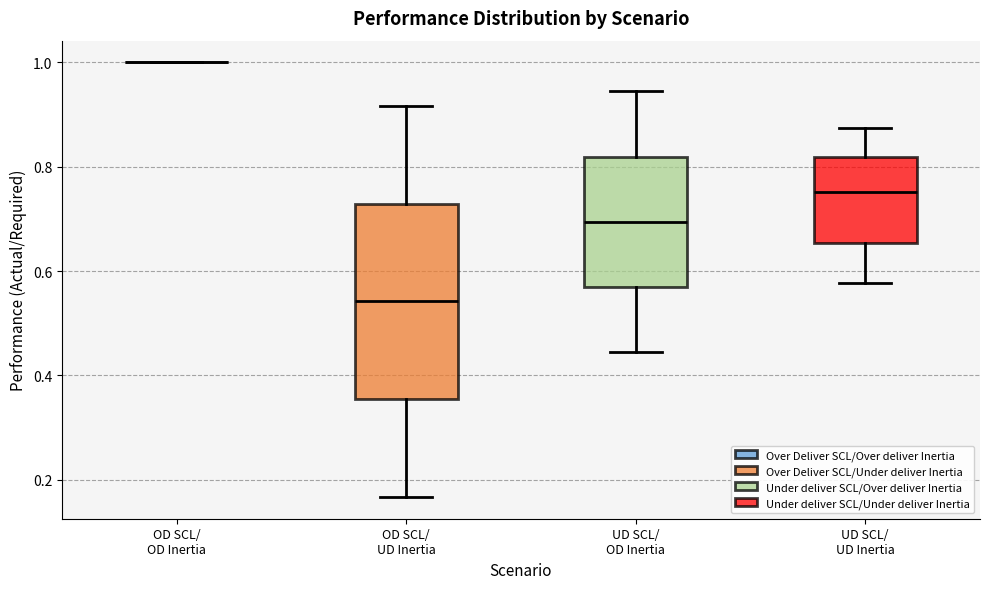

Reading left to right, read every box against the y-axis: the position of its median line, the range the box covers, and the ends of its whiskers. The values are not printed on the chart, so give them approximately, as read against the axis.

OD SCL/ OD Inertia: box collapsed to a line at 1.00, whiskers 1.00 to 1.00
OD SCL/ UD Inertia: median 0.54, box 0.36 to 0.72, whiskers 0.16 to 0.92
UD SCL/ OD Inertia: median 0.70, box 0.56 to 0.82, whiskers 0.44 to 0.94
UD SCL/ UD Inertia: median 0.76, box 0.66 to 0.82, whiskers 0.58 to 0.88